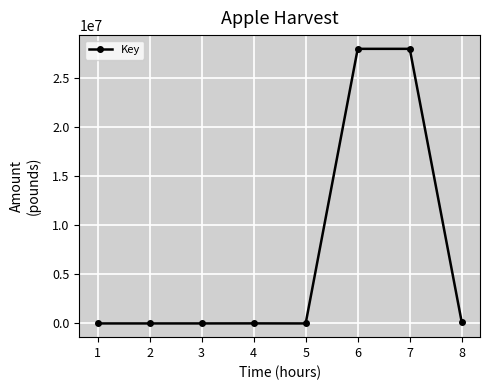

Does the chart display data point markers on the line(s)?

Yes